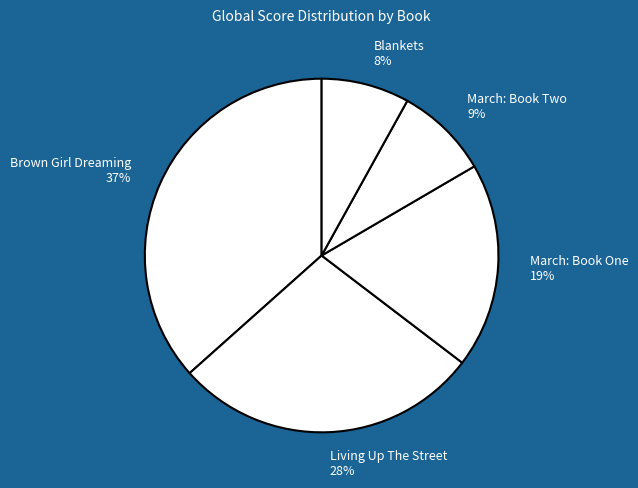

The March: Book One slice represents 26% of the pie. True or false?

False